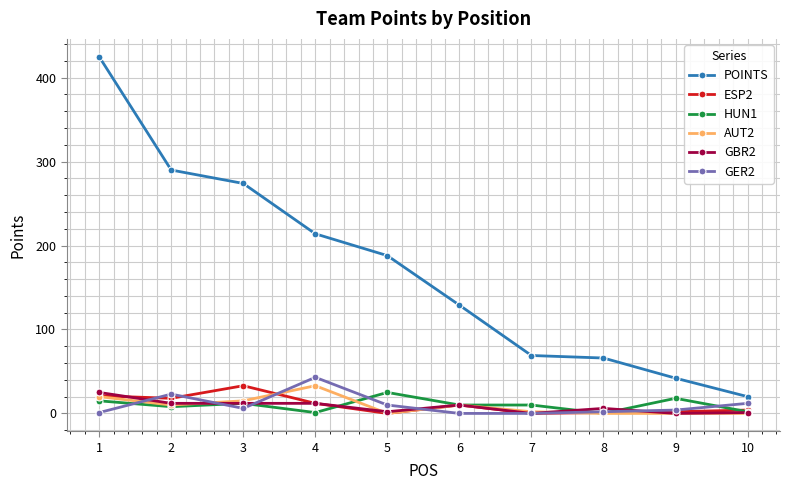

Is it true that ESP2 equals 4 at 10?

True